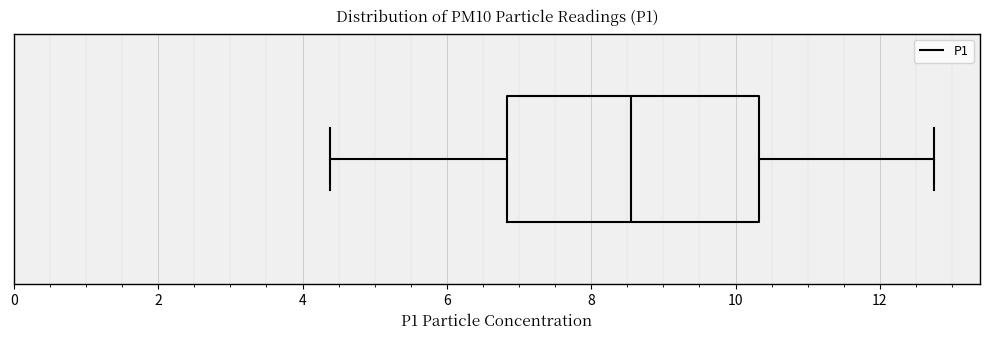

Read this box plot against the x-axis: the position of the median line, the range covered by the box, and the ends of both whiskers. The values are not printed on the chart, so give them approximately, as read against the axis.

median 8.6, box 6.8 to 10.4, whiskers 4.4 to 12.8